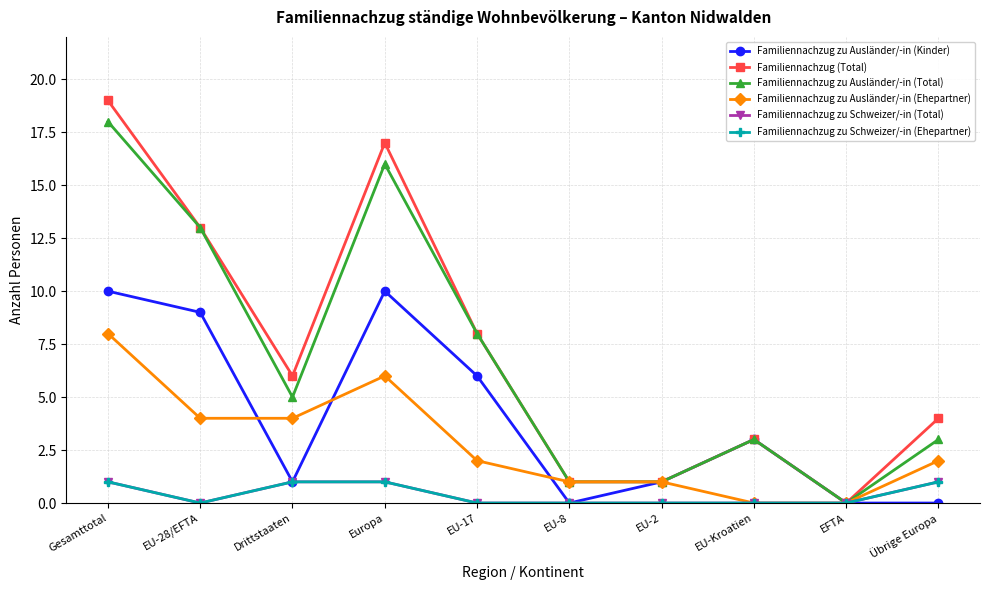

At how many categories does at least one series exceed 0?

9